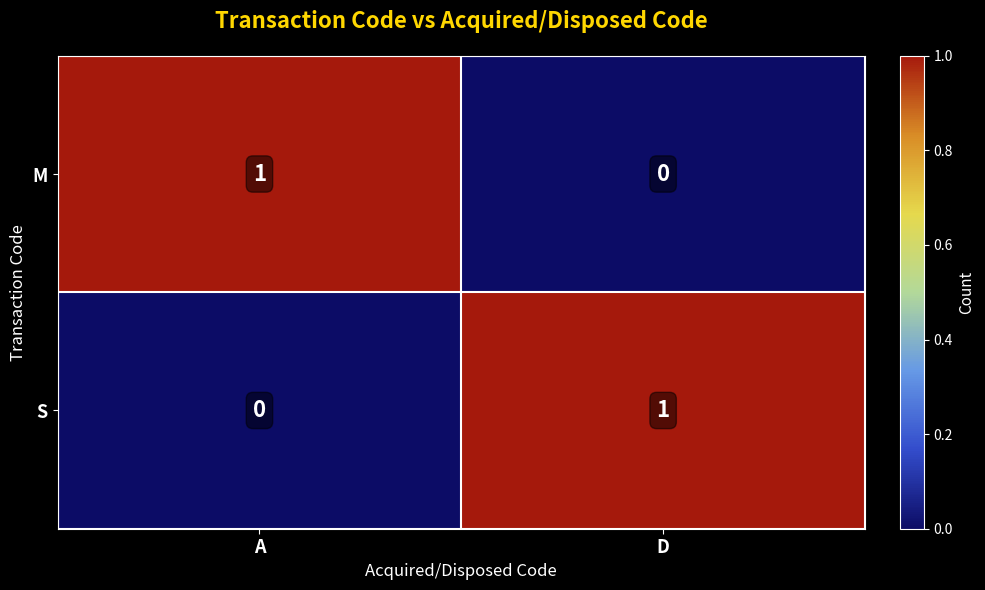

What is the total value across all series at D?

1